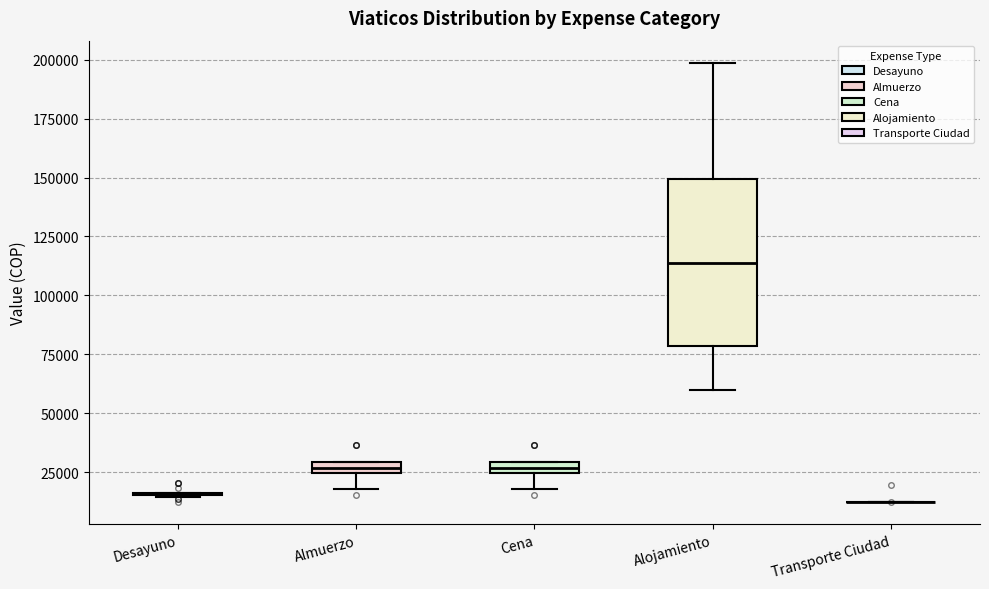

Which box is the tallest, from its lower edge to its upper edge?

Alojamiento